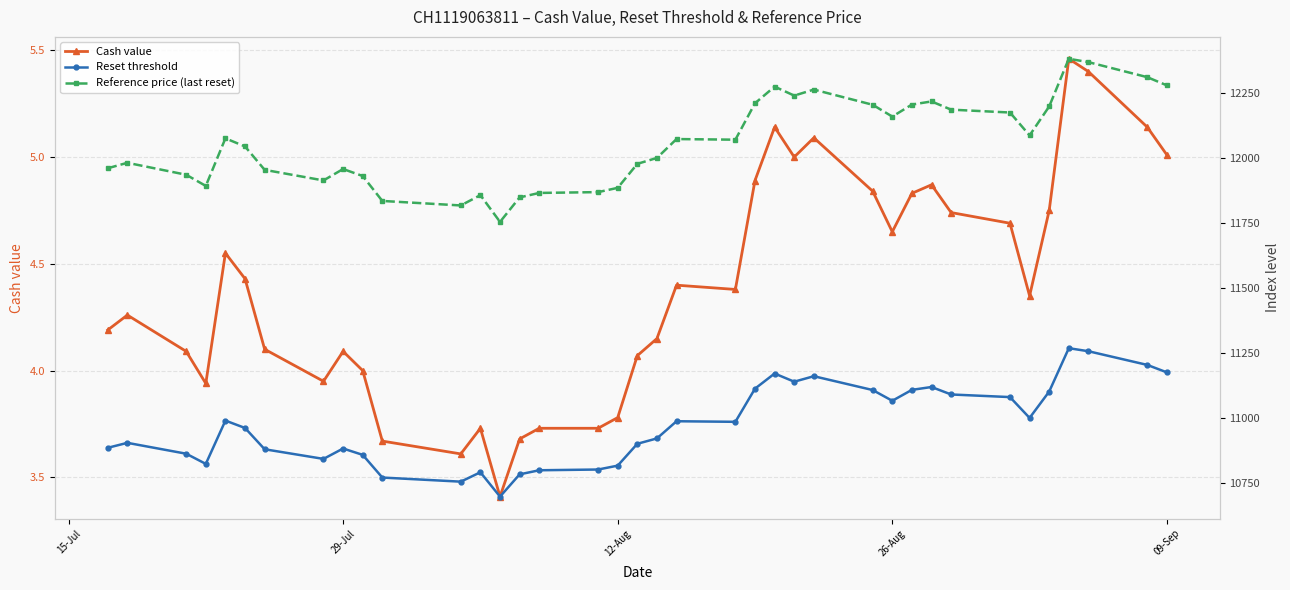

What is the value of the Reset threshold point at the 24th from the left?

11171.4